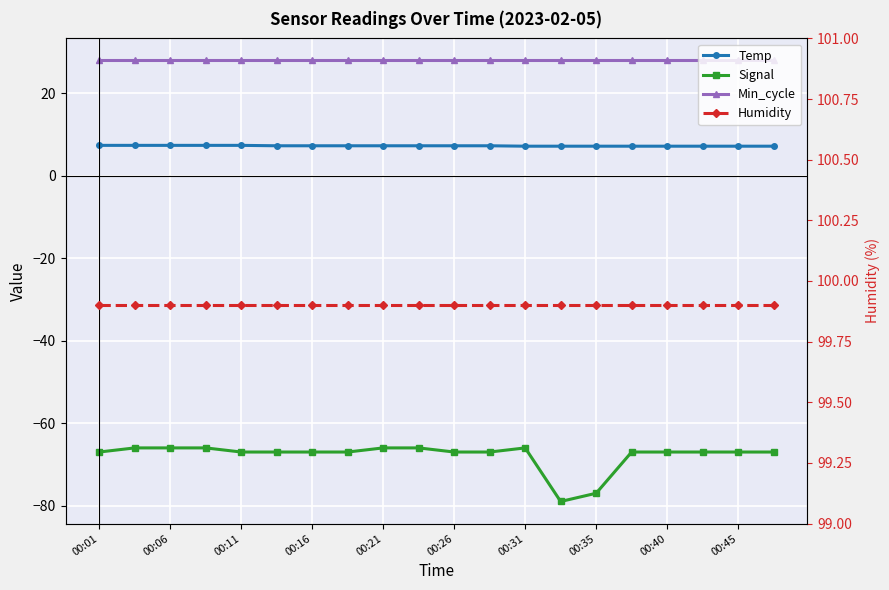

How many categories are shown in the chart?

20